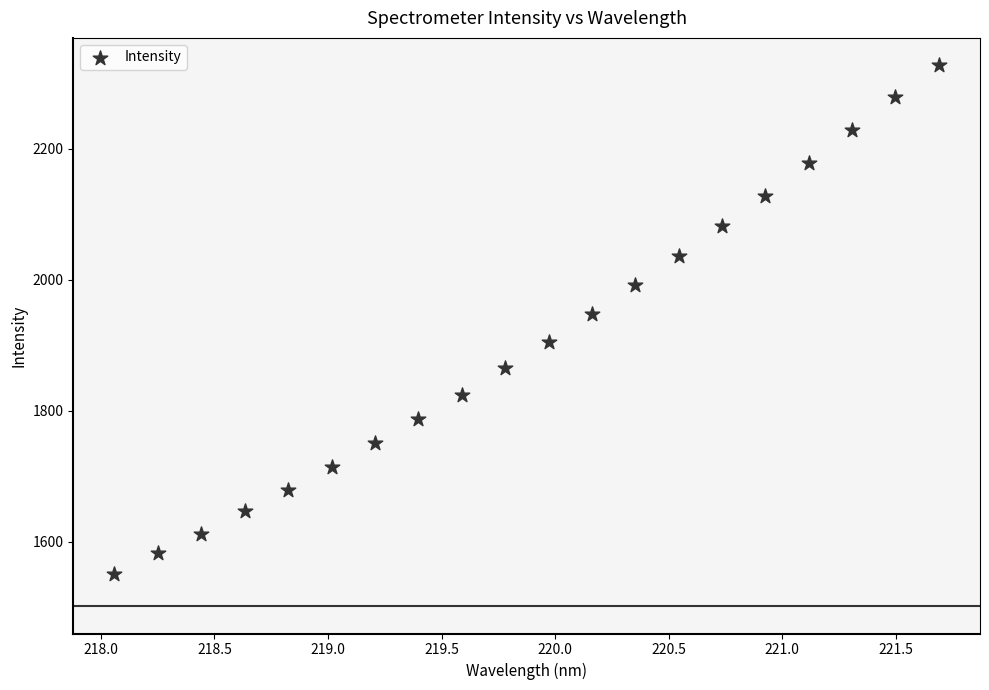

What is the range of Y values (max minus min)?

776.6